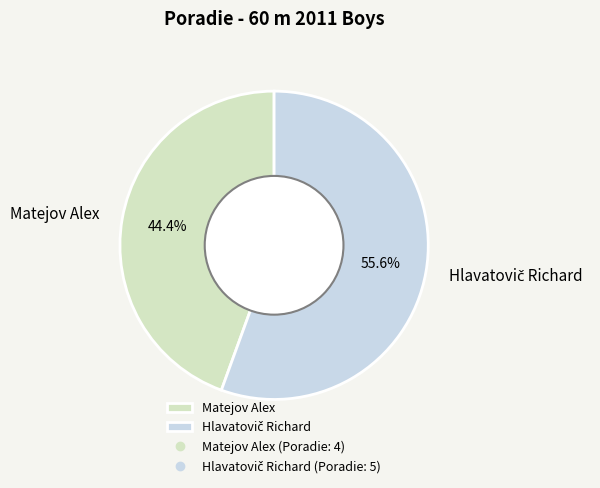

To the nearest percent, what is the average slice percentage?

50%